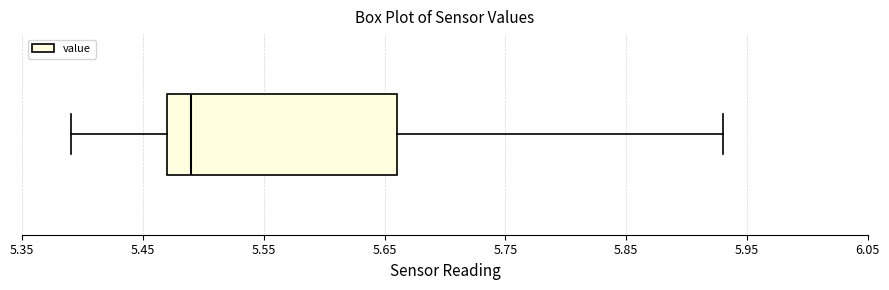

Where is the left edge of the box on the x-axis? The values are not printed on the chart, so give them approximately, as read against the axis.

5.47